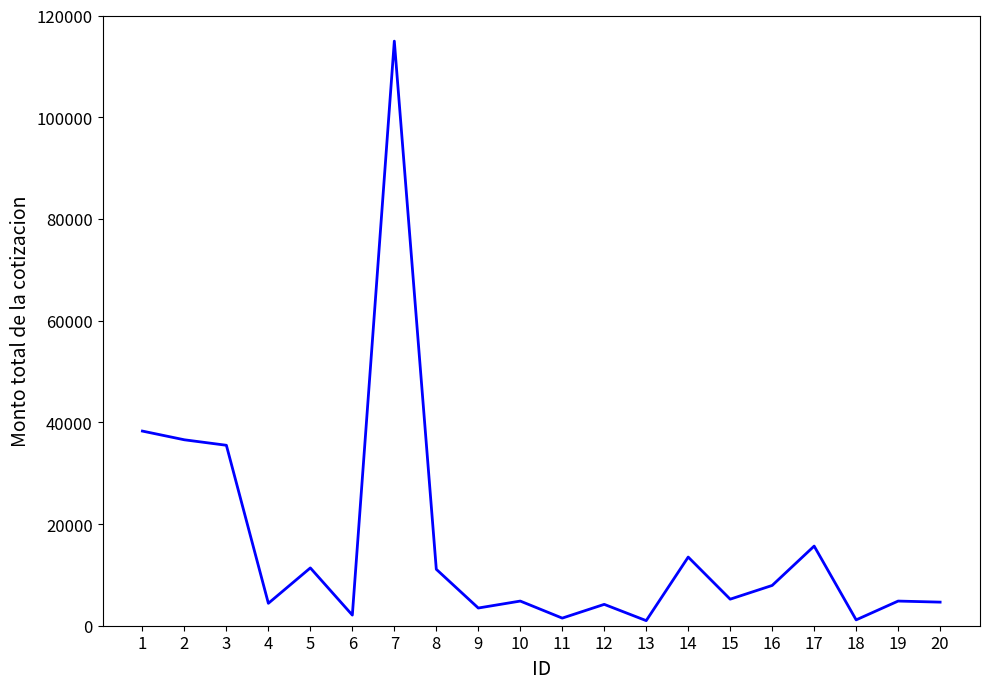

What is the change in value from 5 to 20?

-6728.0